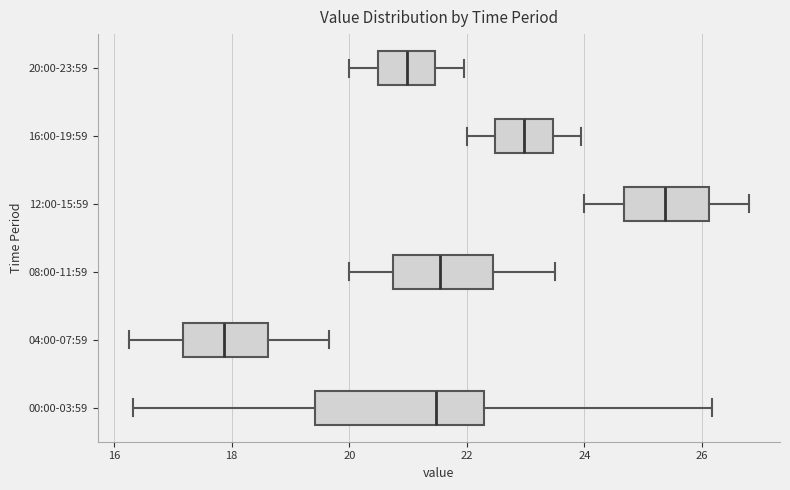

Reading bottom to top, transcribe this box plot: for each box, give where its median line is, the range the box spans, and where its two whiskers end, as read against the x-axis. The values are not printed on the chart, so give them approximately, as read against the axis.

00:00-03:59: median 21.4, box 19.4 to 22.2, whiskers 16.4 to 26.2
04:00-07:59: median 17.8, box 17.2 to 18.6, whiskers 16.2 to 19.6
08:00-11:59: median 21.6, box 20.8 to 22.4, whiskers 20.0 to 23.6
12:00-15:59: median 25.4, box 24.6 to 26.2, whiskers 24.0 to 26.8
16:00-19:59: median 23.0, box 22.4 to 23.4, whiskers 22.0 to 24.0
20:00-23:59: median 21.0, box 20.4 to 21.4, whiskers 20.0 to 22.0